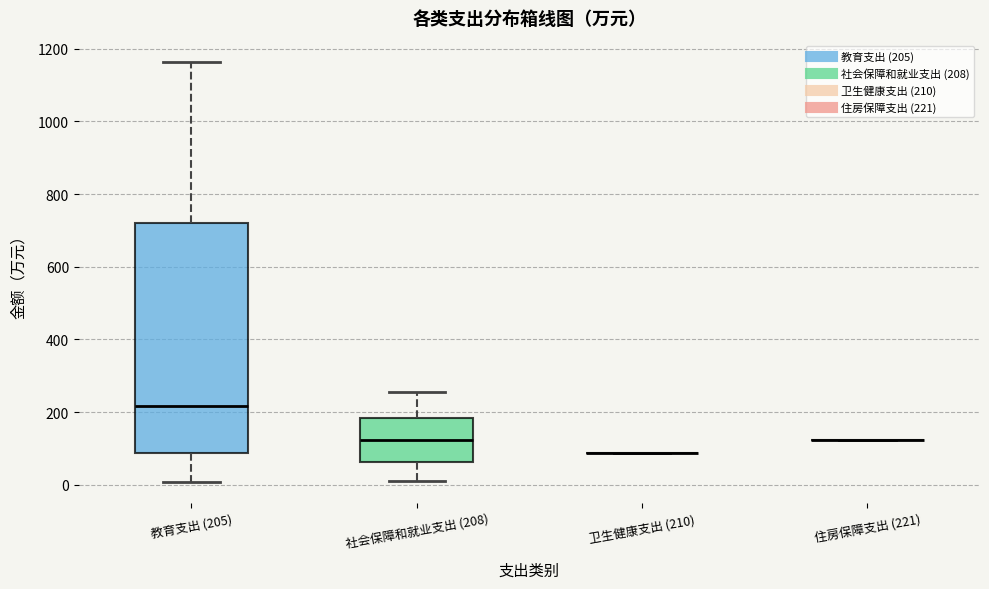

Where does the upper whisker of the box for 社会保障和就业支出 (208) end on the y-axis? The values are not printed on the chart, so give them approximately, as read against the axis.

260